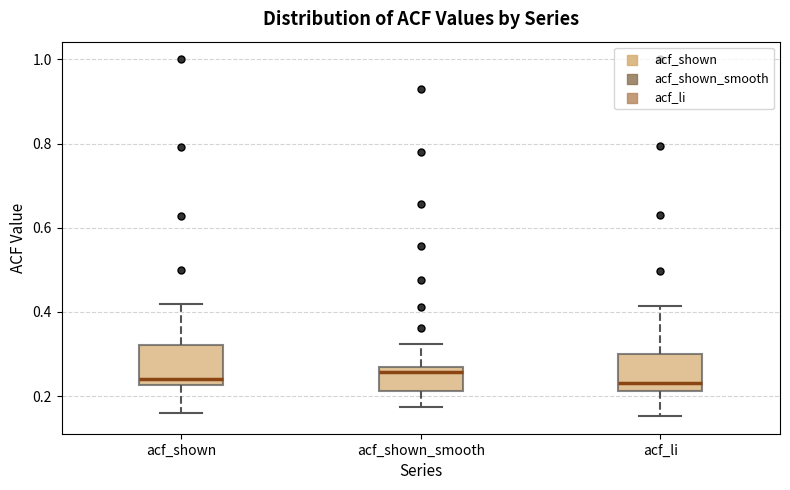

Reading left to right, transcribe this box plot: for each box, give where its median line is, the range the box spans, and where its two whiskers end, as read against the y-axis. The values are not printed on the chart, so give them approximately, as read against the axis.

acf_shown: median 0.24, box 0.22 to 0.32, whiskers 0.16 to 0.42
acf_shown_smooth: median 0.26 (just below the box's upper edge), box 0.22 to 0.26, whiskers 0.18 to 0.32
acf_li: median 0.24, box 0.22 to 0.30, whiskers 0.16 to 0.42